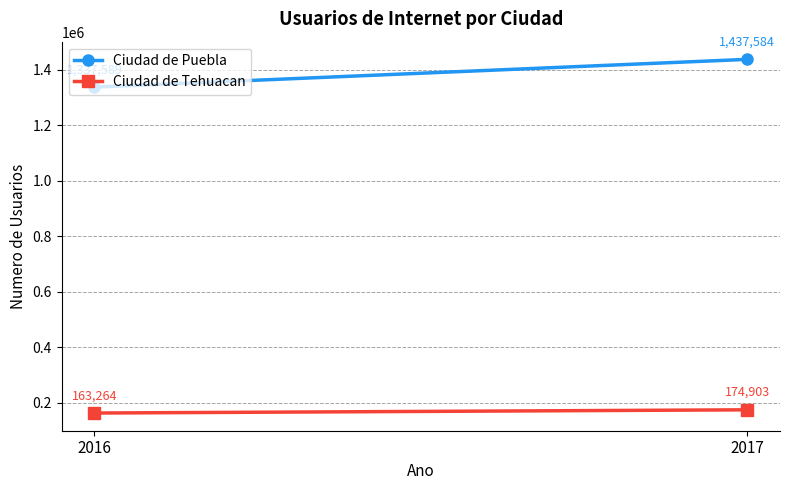

At which category is the sum across all series the highest?

2017